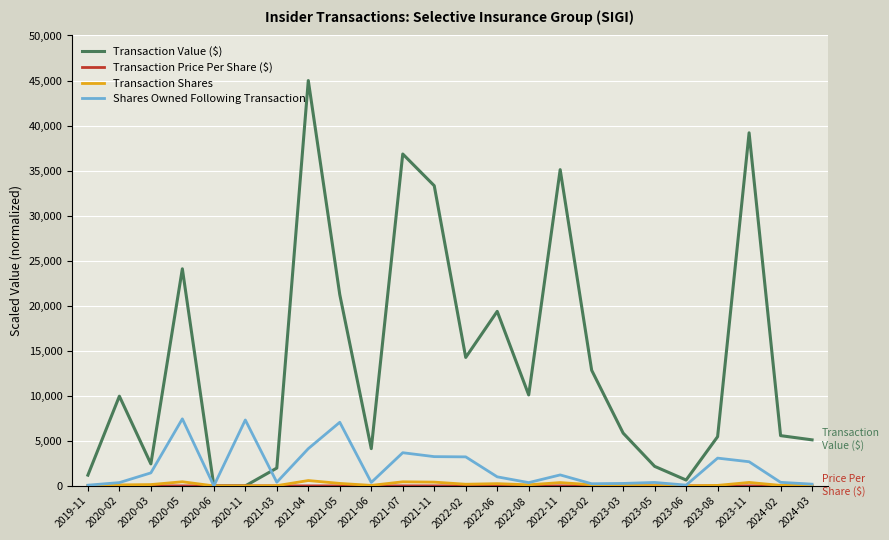

Which series changed the most between 2020-02 and 2022-06?

Transaction Value ($)